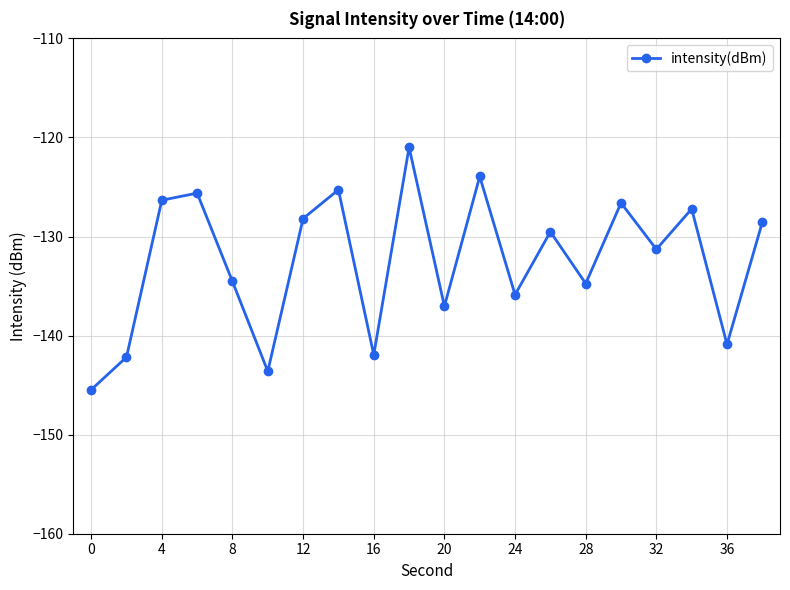

What is the greatest value displayed?

-121.0